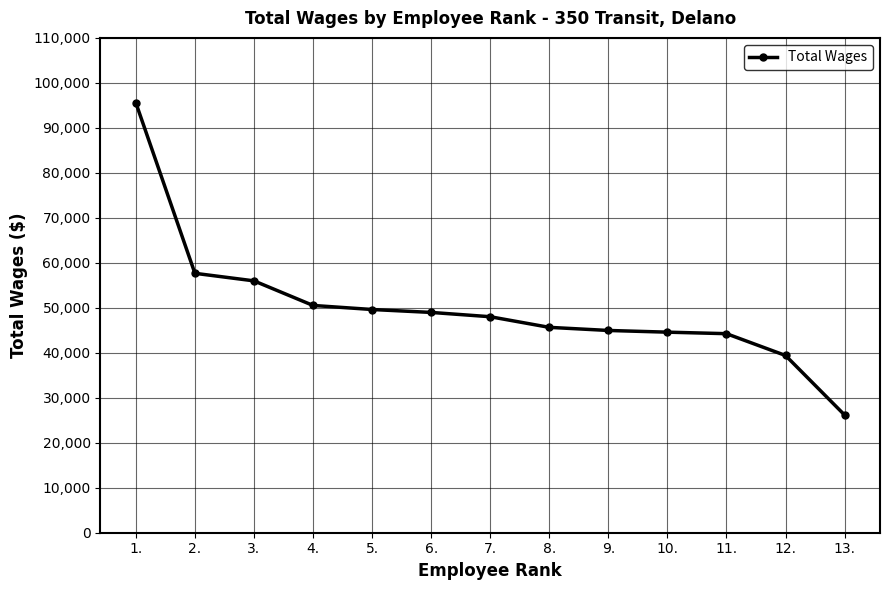

What is the label of the 6th point from the right?

8.